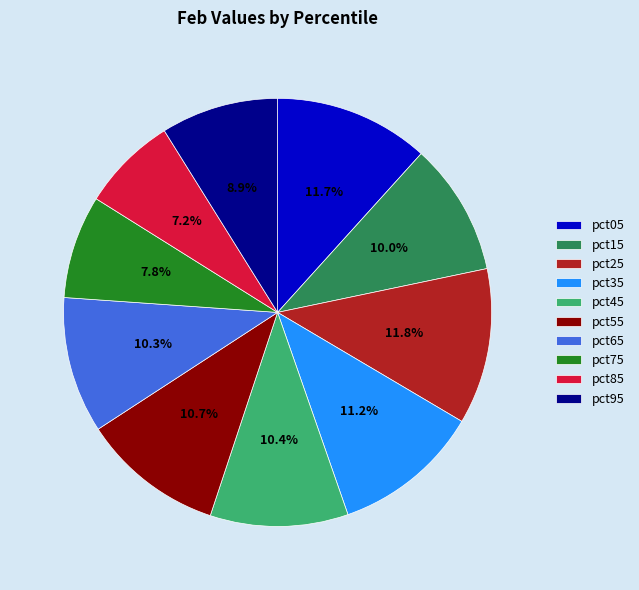

Does pct05 account for over 50% of the chart?

No